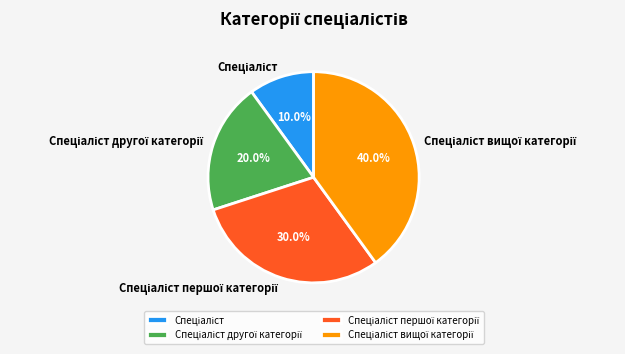

Is there a majority slice in this chart?

No